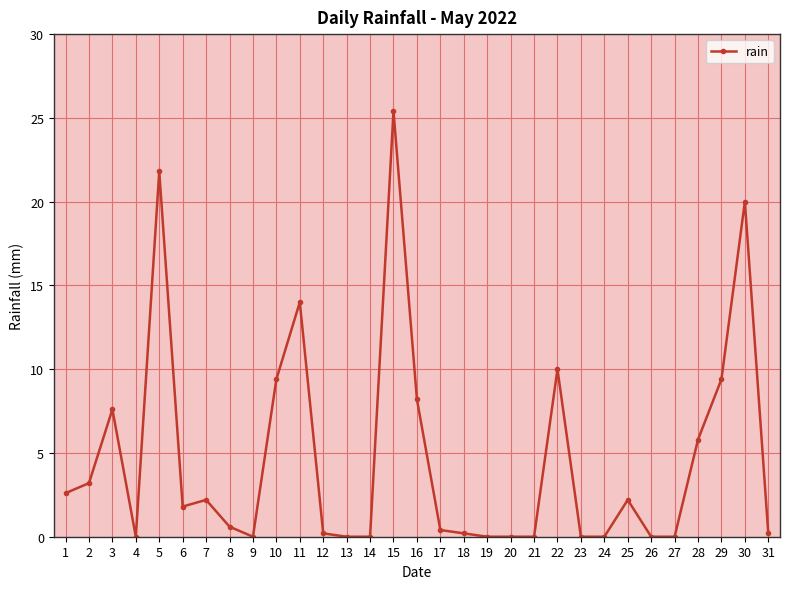

True or false: there are more than 2 points higher than both neighbors.

True